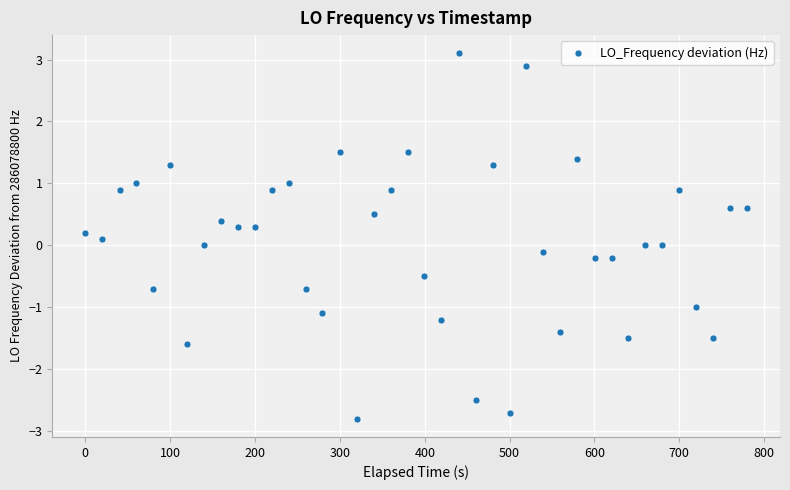

What is the range of X values (max minus min)?

779.7